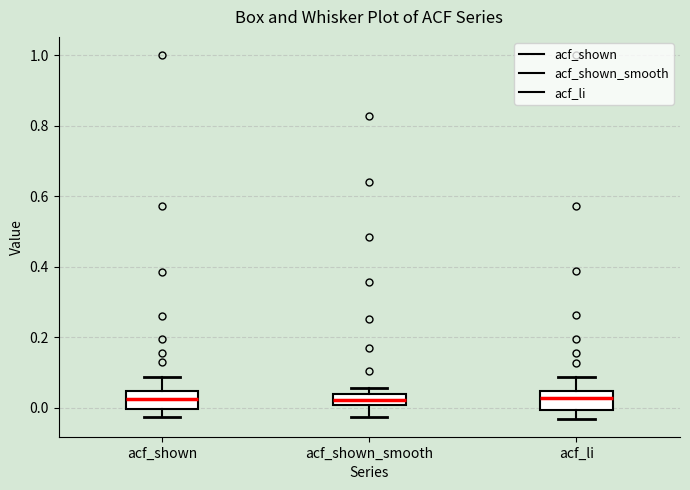

Where is the lower edge of the box for acf_shown on the y-axis? The values are not printed on the chart, so give them approximately, as read against the axis.

0.00